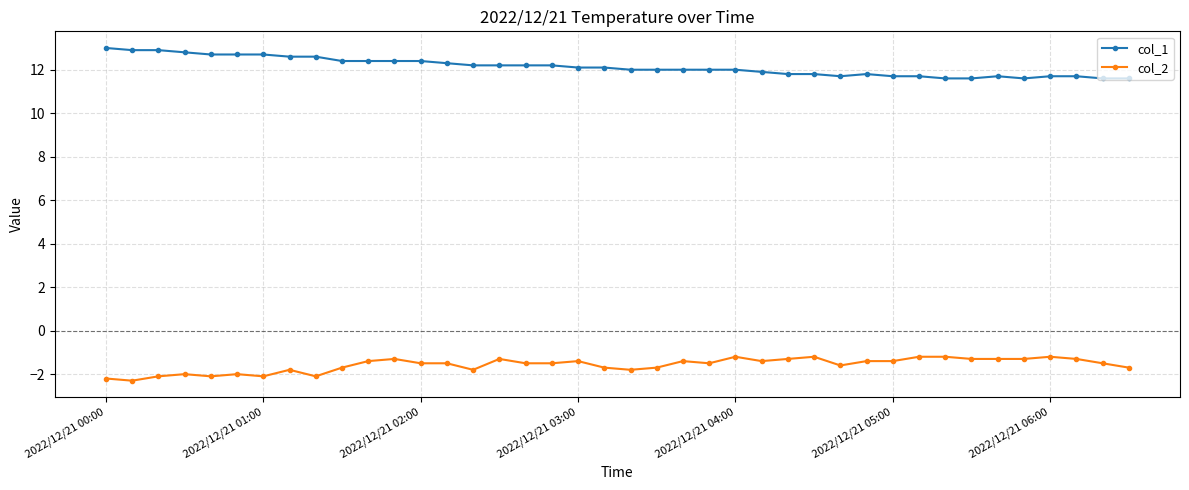

Reading left to right, list all the values displayed in this chart.

col_1: 13.0	12.9	12.9	12.8	12.7	12.7	12.7	12.6	12.6	12.4	12.4	12.4	12.4	12.3	12.2	12.2	12.2	12.2	12.1	12.1	12.0	12.0	12.0	12.0	12.0	11.9	11.8	11.8	11.7	11.8	11.7	11.7	11.6	11.6	11.7	11.6	11.7	11.7	11.6	11.6
col_2: -2.2	-2.3	-2.1	-2.0	-2.1	-2.0	-2.1	-1.8	-2.1	-1.7	-1.4	-1.3	-1.5	-1.5	-1.8	-1.3	-1.5	-1.5	-1.4	-1.7	-1.8	-1.7	-1.4	-1.5	-1.2	-1.4	-1.3	-1.2	-1.6	-1.4	-1.4	-1.2	-1.2	-1.3	-1.3	-1.3	-1.2	-1.3	-1.5	-1.7